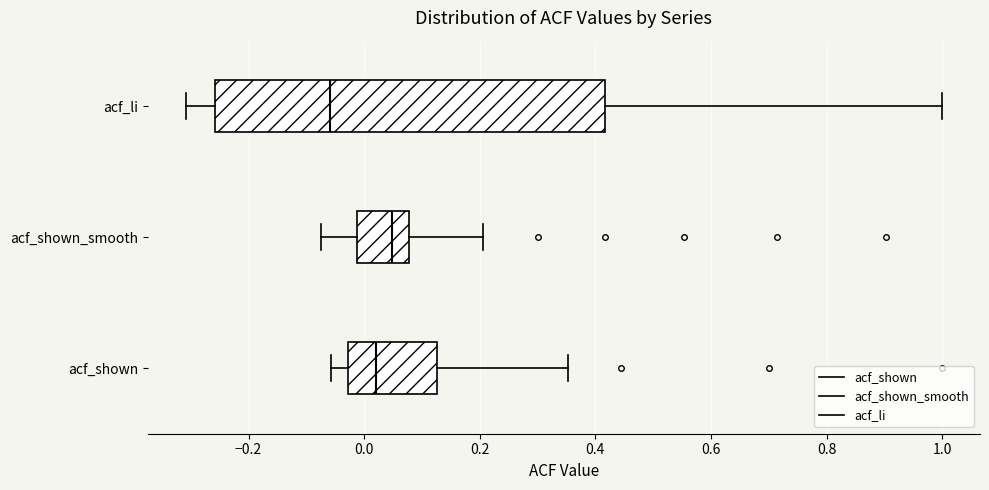

Which box is the widest, from its left edge to its right edge?

acf_li